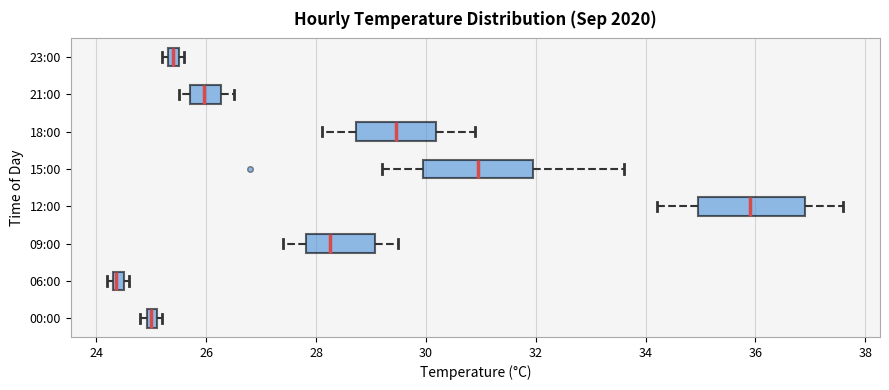

Where does the median line of the box for 21:00 sit on the x-axis? The values are not printed on the chart, so give them approximately, as read against the axis.

26.0